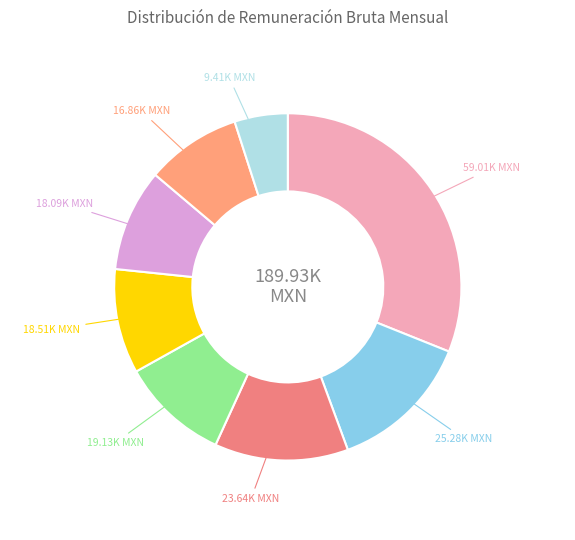

Is there a majority slice in this chart?

No